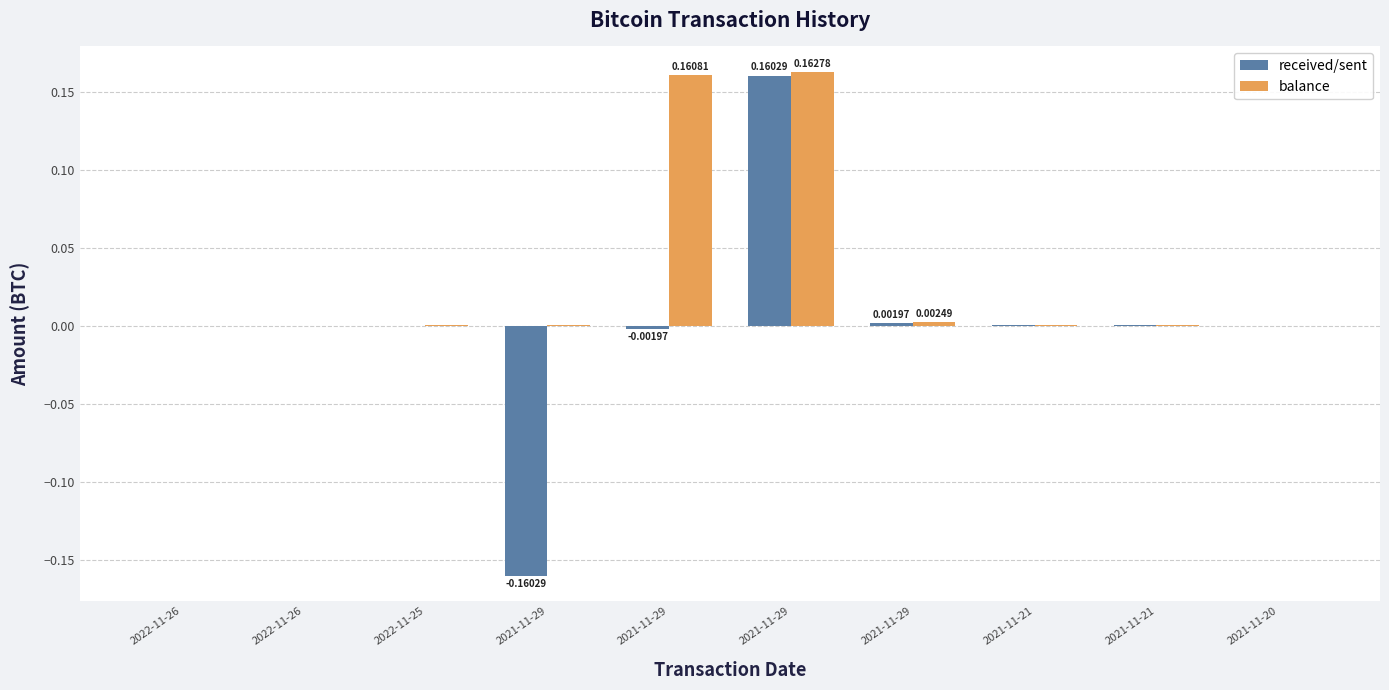

How many groups of bars are there?

10